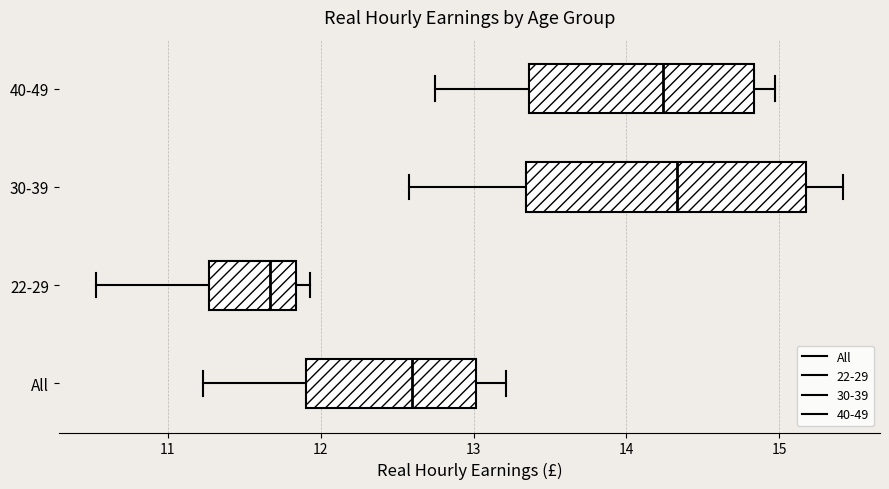

Which box is the widest, from its left edge to its right edge?

30-39